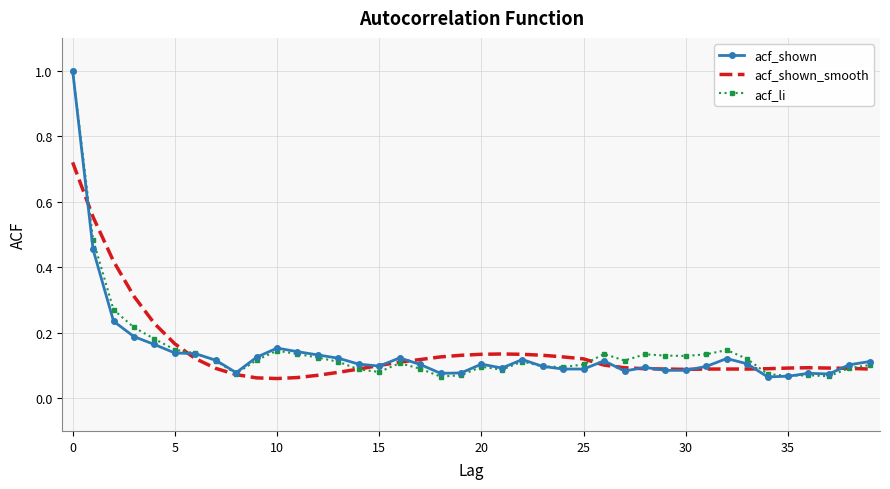

What is the difference between the second highest and second lowest values in the acf_li series?

0.4